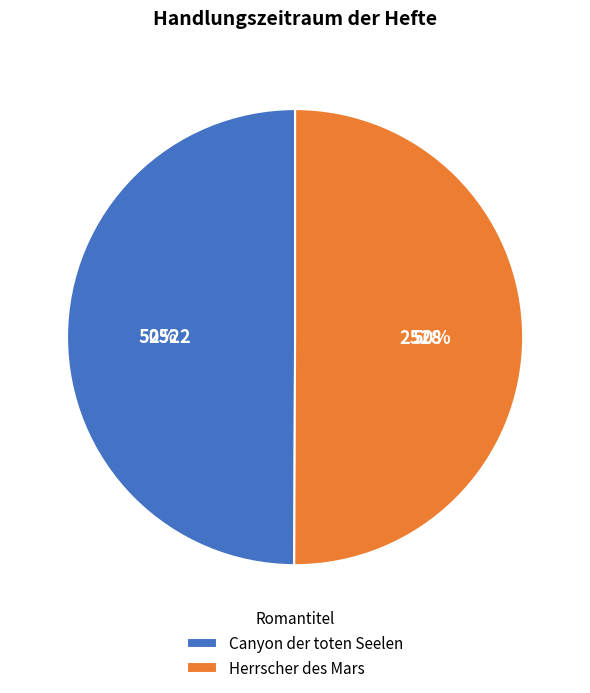

The Canyon der toten Seelen slice represents 50% of the pie. True or false?

True